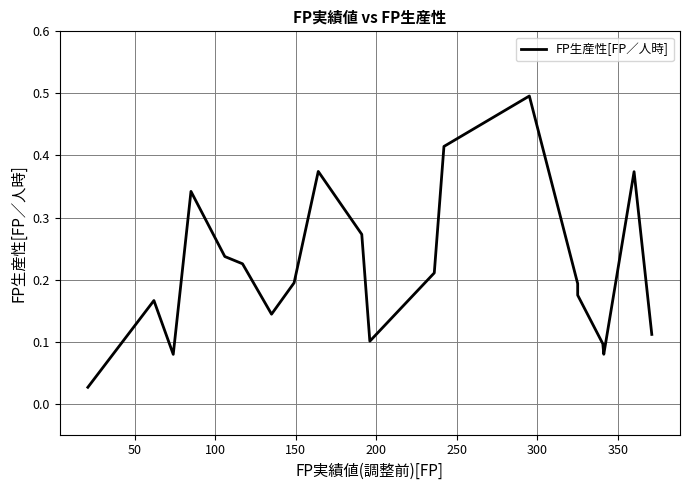

True or false: there are more than 2 points higher than both neighbors.

True